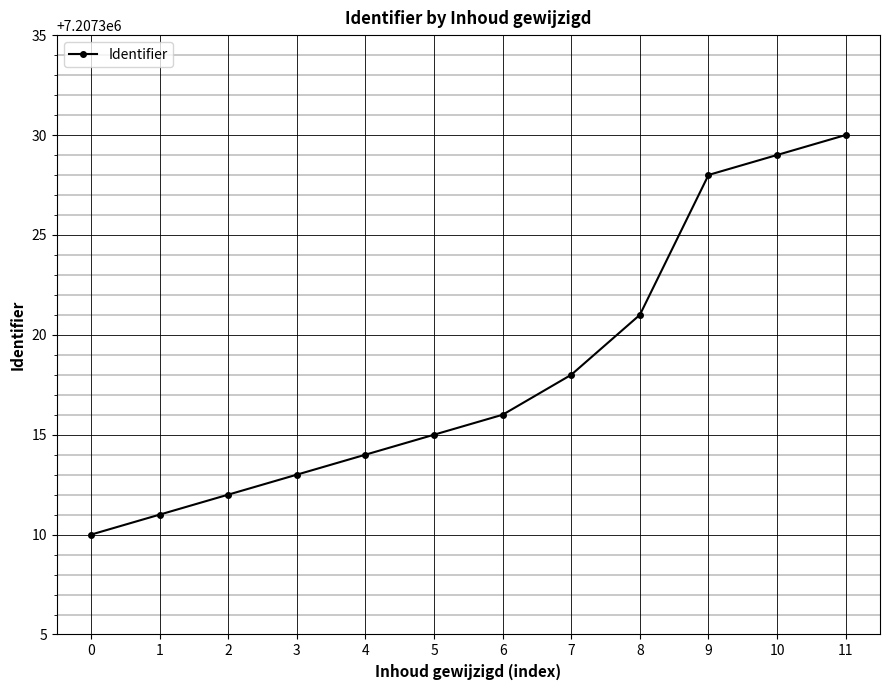

Reading left to right, transcribe all the data shown in this chart.

0=7207310	1=7207311	2=7207312	3=7207313	4=7207314	5=7207315	6=7207316	7=7207318	8=7207321	9=7207328	10=7207329	11=7207330